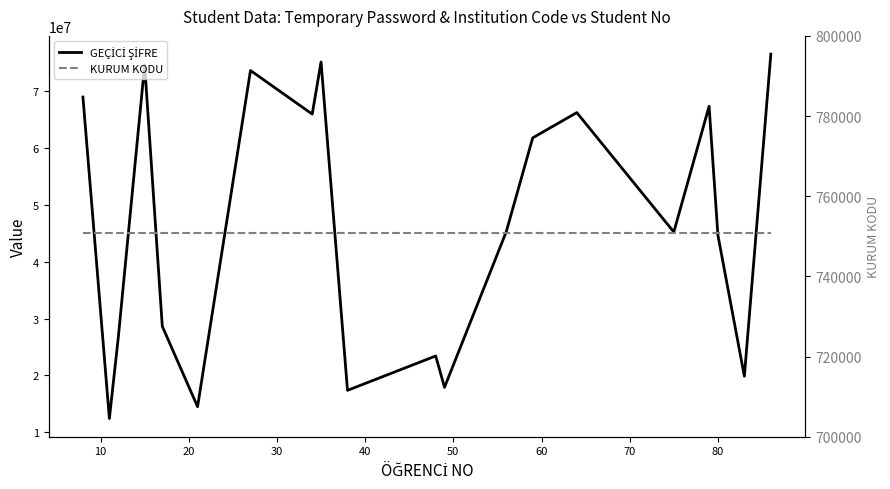

How many series are shown in this chart?

2